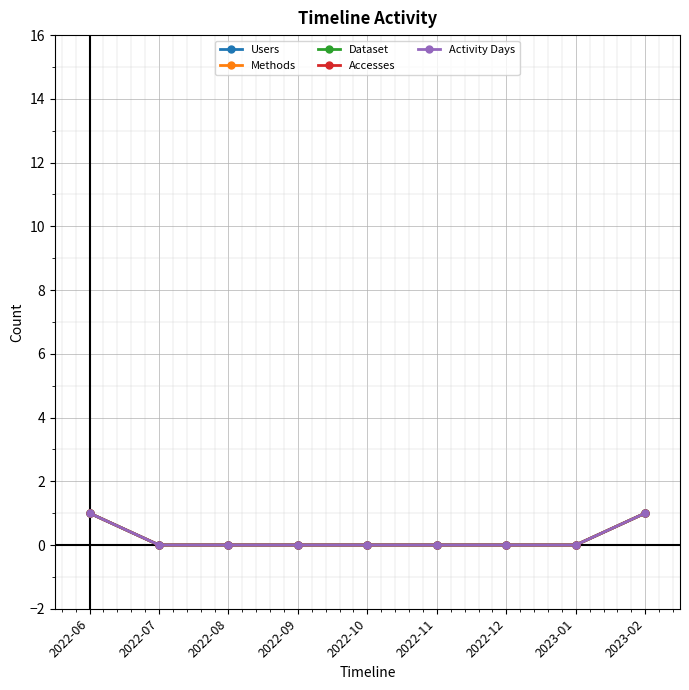

Which series has the largest total across all categories?

Users